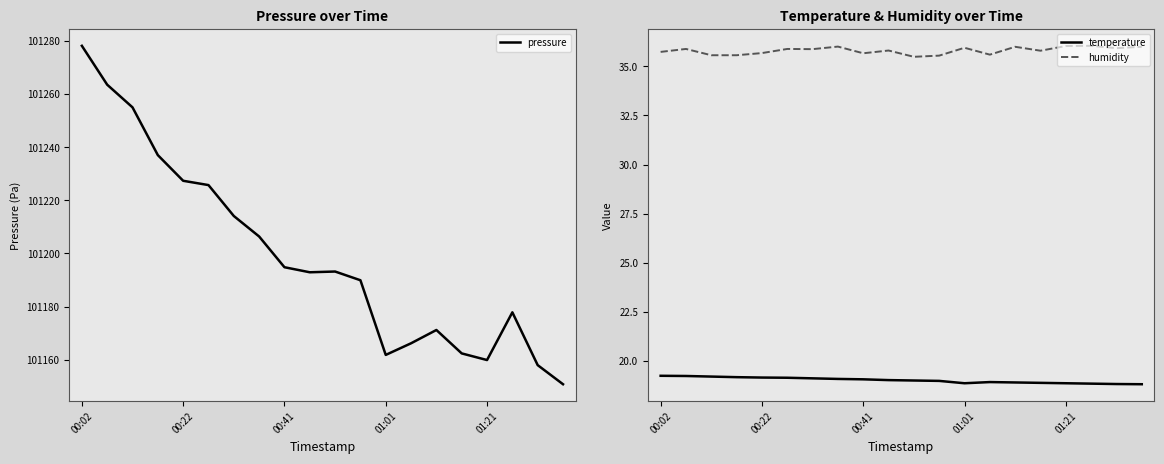

The temperature series shows 29.2 at 01:01. True or false?

False